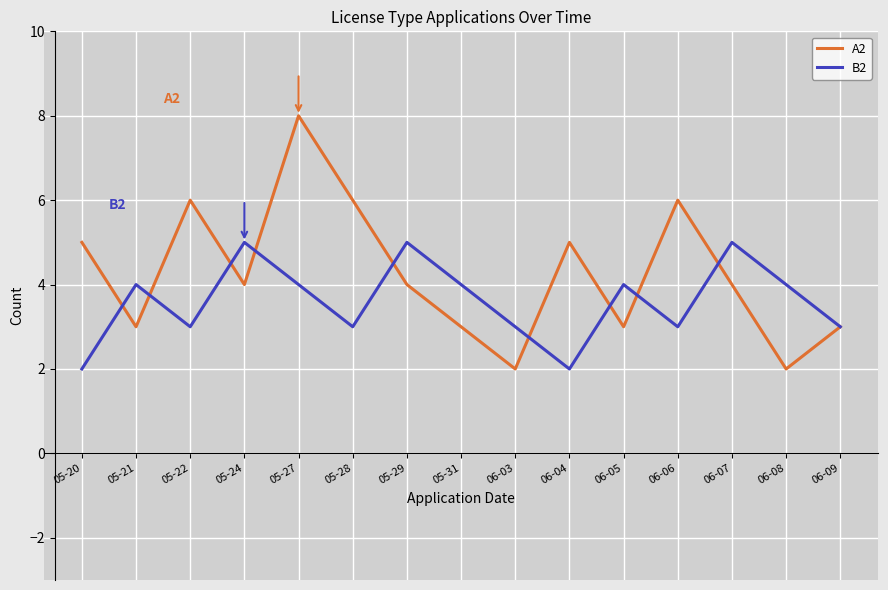

Between 05-27 and 06-05, which series saw the biggest shift?

A2